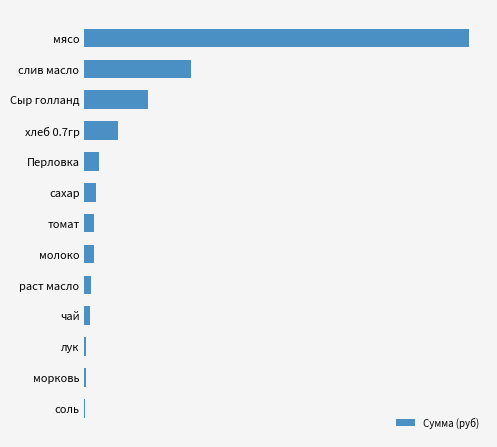

Count the number of data series in this chart.

1